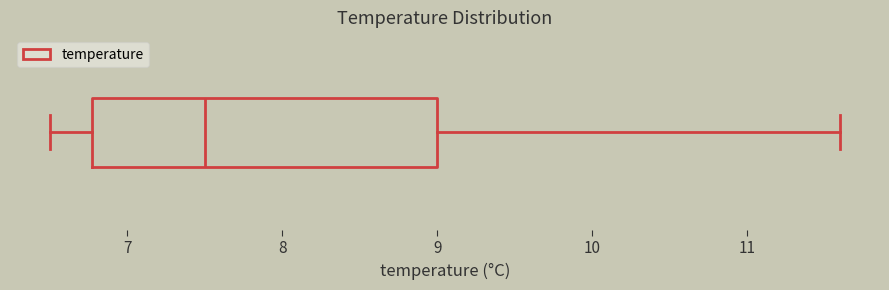

Where does the left whisker of the box end on the x-axis? The values are not printed on the chart, so give them approximately, as read against the axis.

6.5